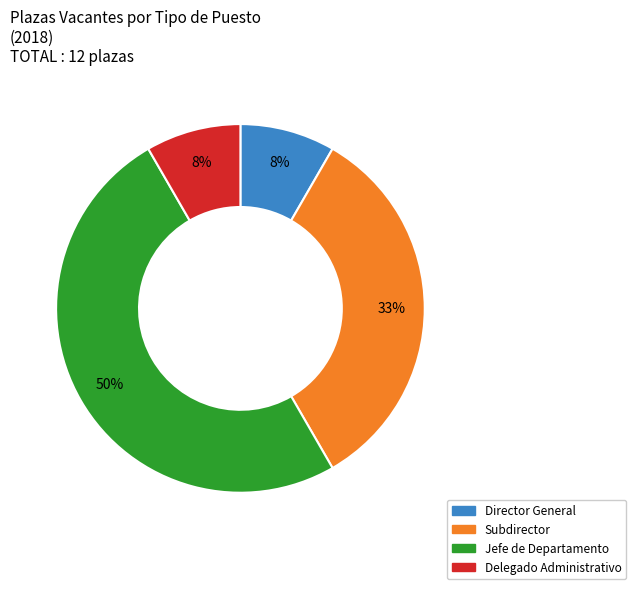

How many segments does this pie chart have?

4